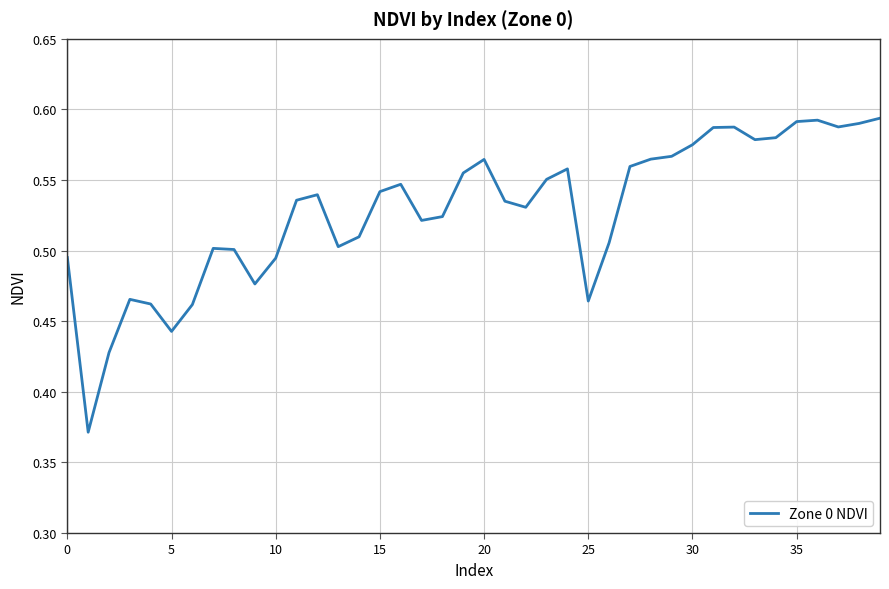

At which category does the chart reach its peak across all series?

39